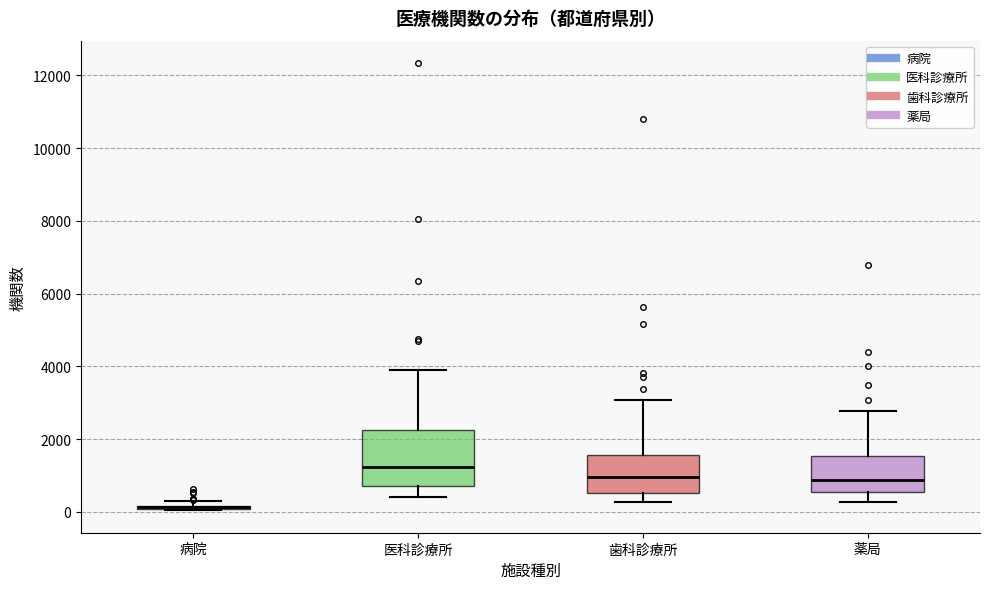

Where does the lower whisker of the box for 薬局 end on the y-axis? The values are not printed on the chart, so give them approximately, as read against the axis.

200